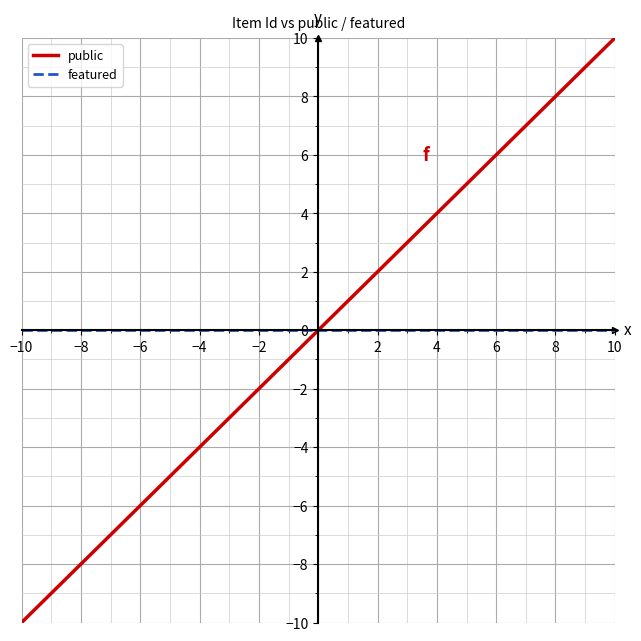

After their last crossing, which series has the higher values: public or featured?

public